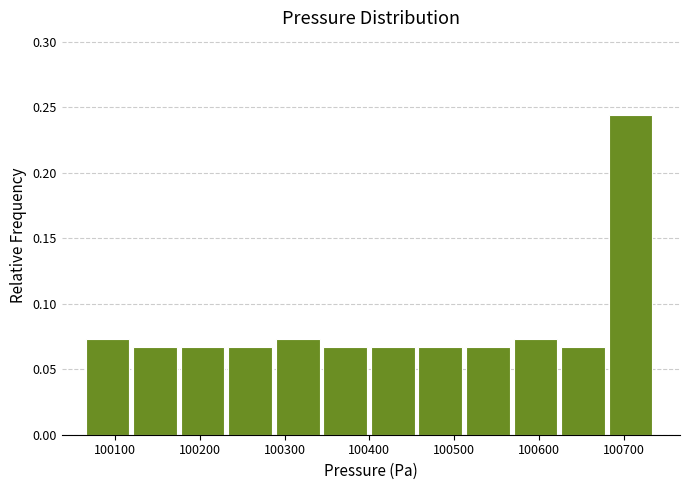

Reading left to right, list every bar in this chart as the range it spans on the x-axis followed by its height. Neither the bar edges nor the heights are printed on the chart, so give them approximately, as read against the axes.

100070 to 100120: 0.075
100120 to 100180: 0.065
100180 to 100230: 0.065
100230 to 100290: 0.065
100290 to 100350: 0.075
100350 to 100400: 0.065
100400 to 100460: 0.065
100460 to 100510: 0.065
100510 to 100570: 0.065
100570 to 100630: 0.075
100630 to 100680: 0.065
100680 to 100740: 0.245